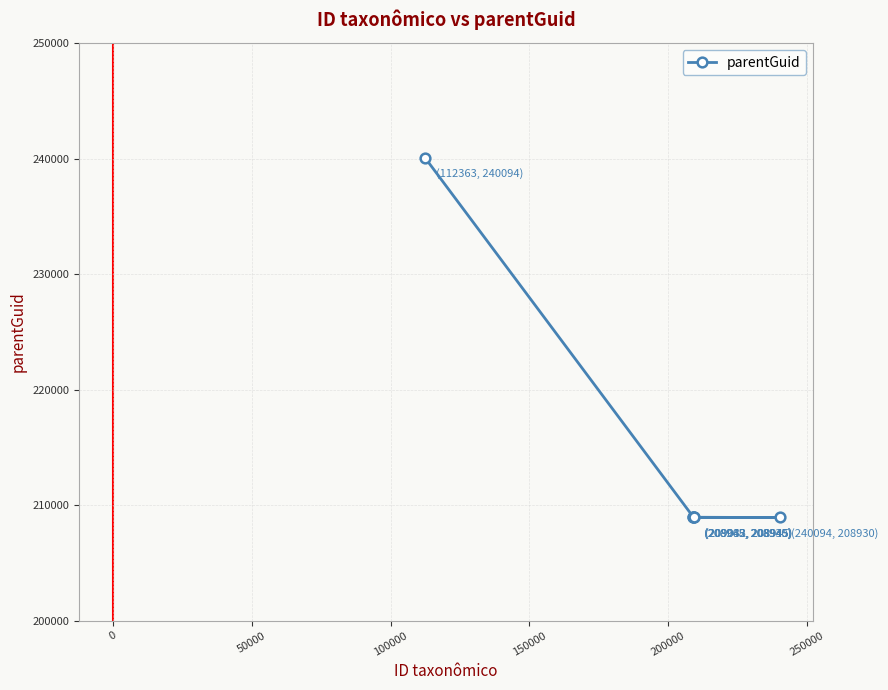

What is the value of the 1st point from the left?

240094